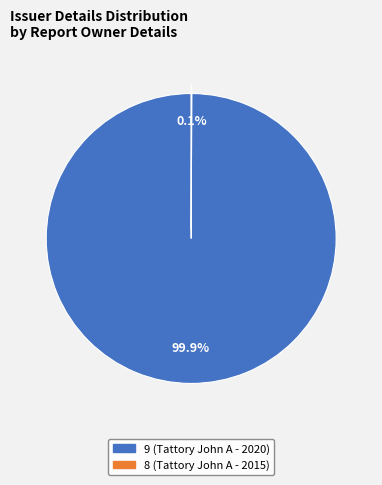

What is the largest slice in the pie chart?

9 (Tattory John A - 2020)